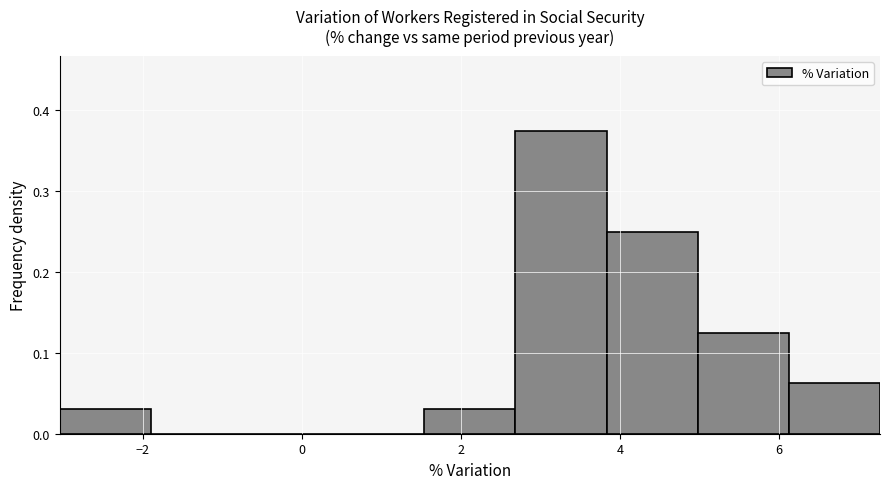

Reading left to right, list every bar in this chart as the range it spans on the x-axis followed by its height. Neither the bar edges nor the heights are printed on the chart, so give them approximately, as read against the axes.

-3.0 to -1.8: 0.03
-1.8 to -0.8: 0
-0.8 to 0.4: 0
0.4 to 1.6: 0
1.6 to 2.6: 0.03
2.6 to 3.8: 0.37
3.8 to 5.0: 0.25
5.0 to 6.2: 0.12
6.2 to 7.2: 0.06